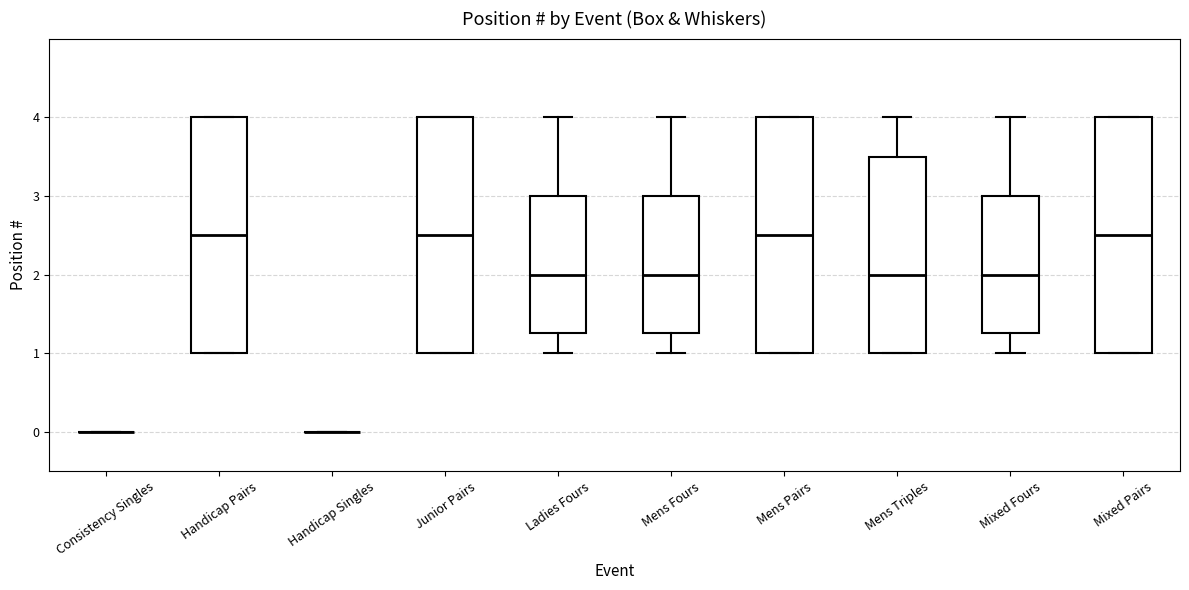

Where is the upper edge of the box for Mixed Fours on the y-axis? The values are not printed on the chart, so give them approximately, as read against the axis.

3.0